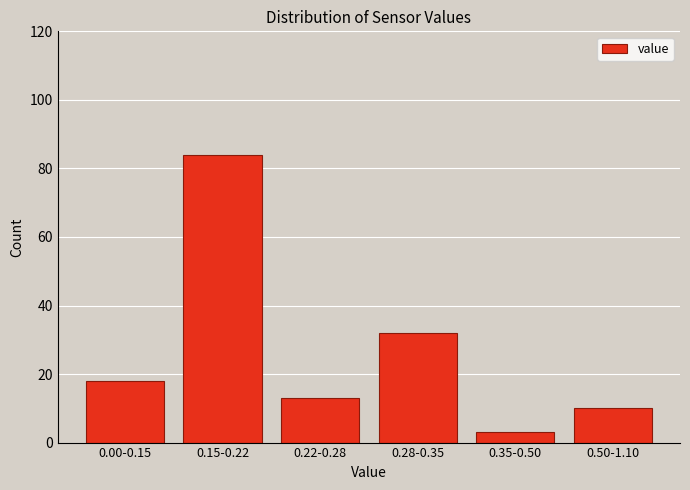

Reading left to right, transcribe all the data shown in this chart.

0.00-0.15=18	0.15-0.22=84	0.22-0.28=13	0.28-0.35=32	0.35-0.50=3	0.50-1.10=10